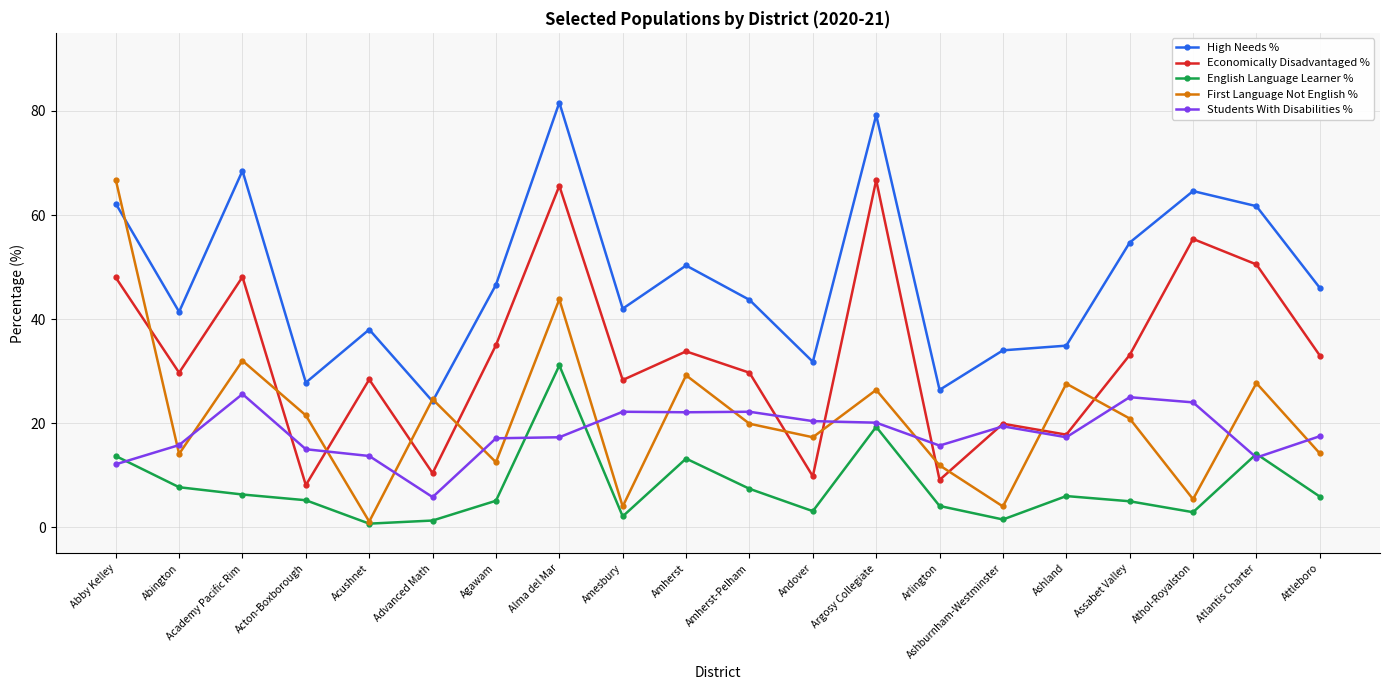

The value of First Language Not English % at Alma del Mar is 59.1. True or false?

False